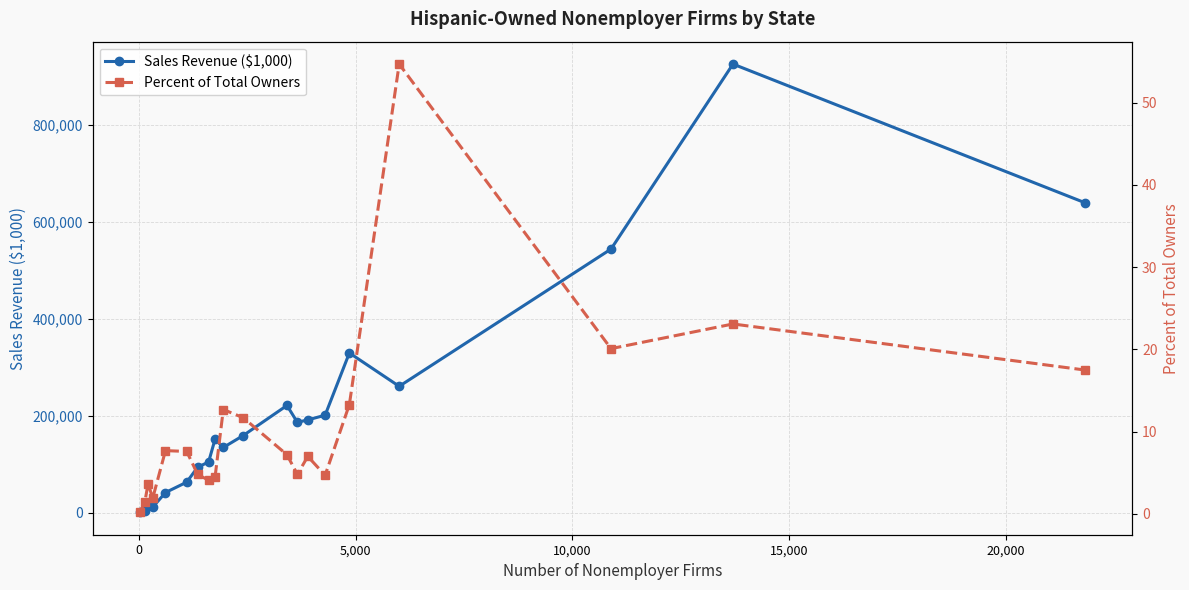

True or false: Sales Revenue ($1,000) has more than 1 interior local peaks.

True